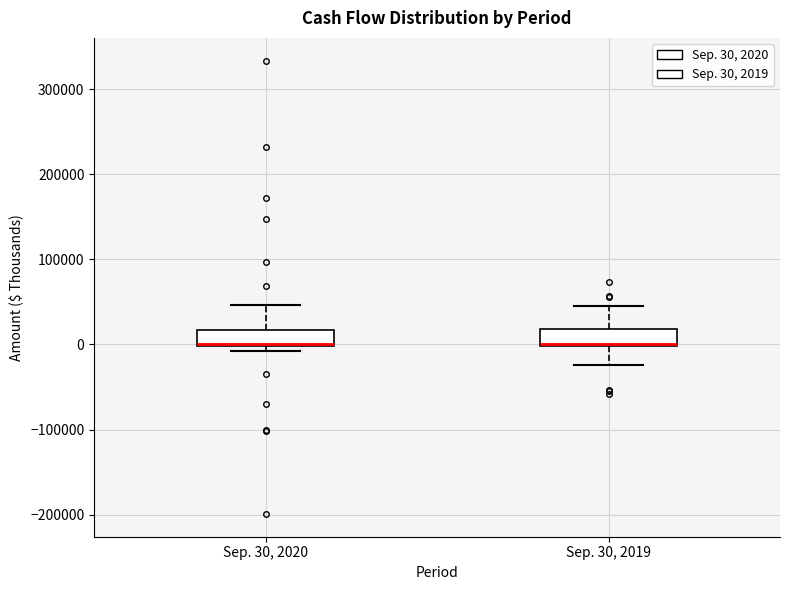

Reading left to right, read every box against the y-axis: the position of its median line, the range the box covers, and the ends of its whiskers. The values are not printed on the chart, so give them approximately, as read against the axis.

Sep. 30, 2020: median 0, box 0 to 20000, whiskers -10000 to 50000
Sep. 30, 2019: median 0 (drawn on the box's lower edge), box 0 to 20000, whiskers -20000 to 50000